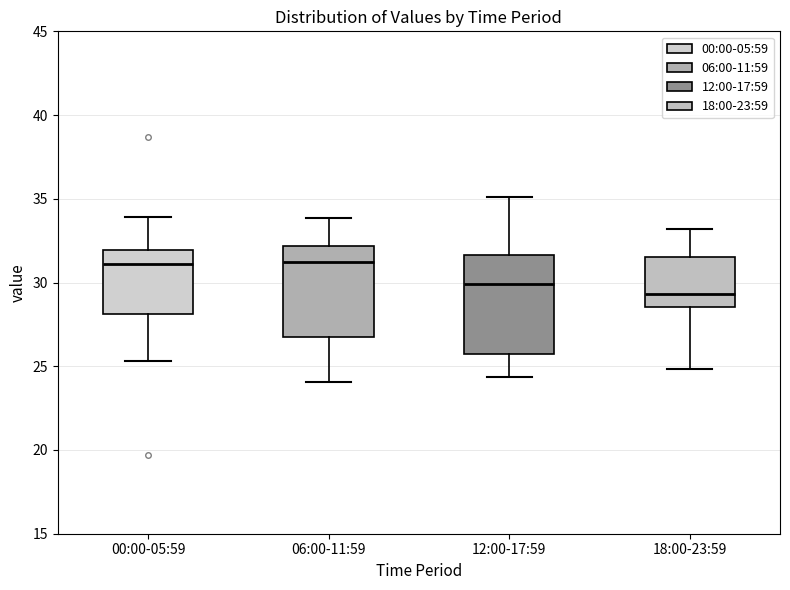

Where does the lower whisker of the box for 12:00-17:59 end on the y-axis? The values are not printed on the chart, so give them approximately, as read against the axis.

24.5